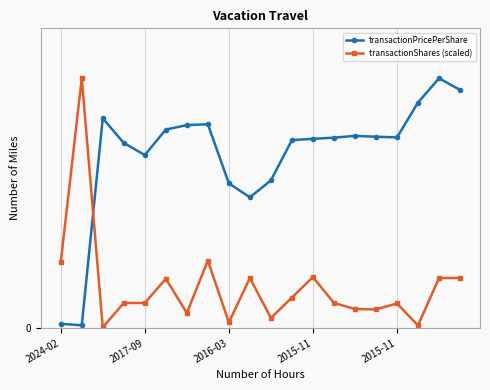

True or false: transactionShares (scaled) and transactionPricePerShare cross at least once.

True